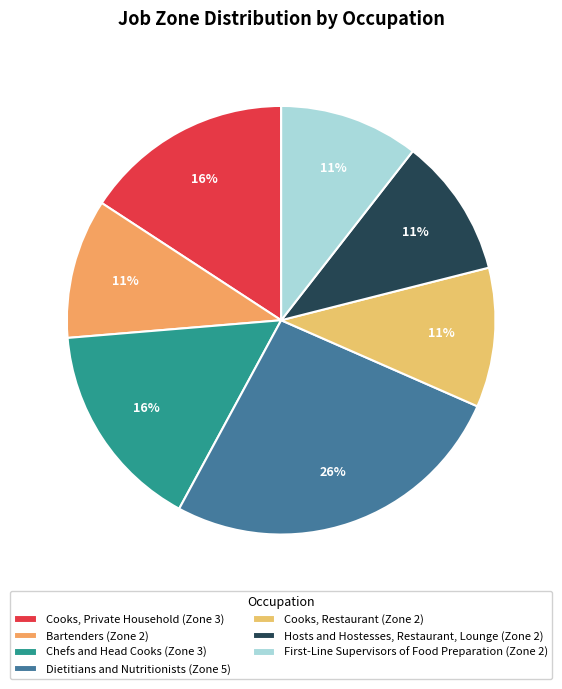

Is there a majority slice in this chart?

No